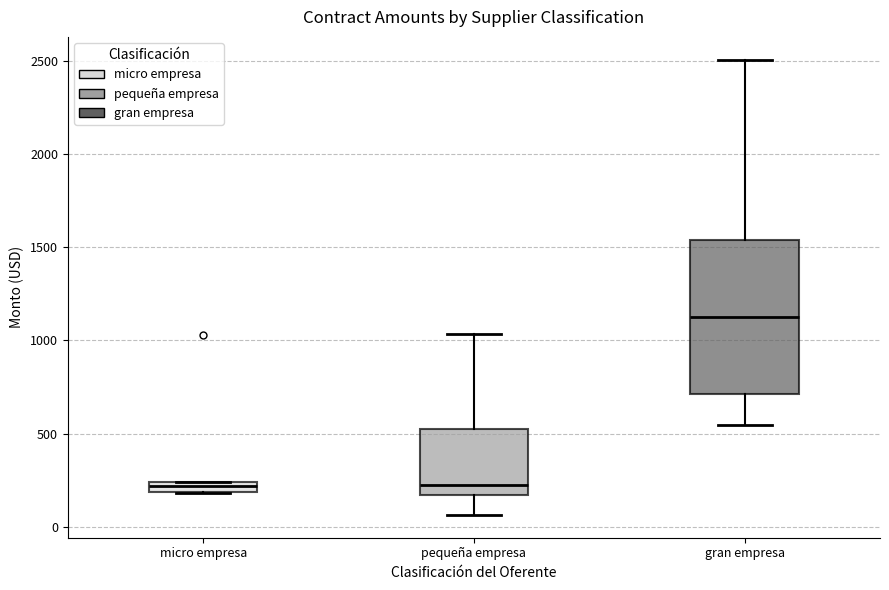

Which box's median line is the highest?

gran empresa